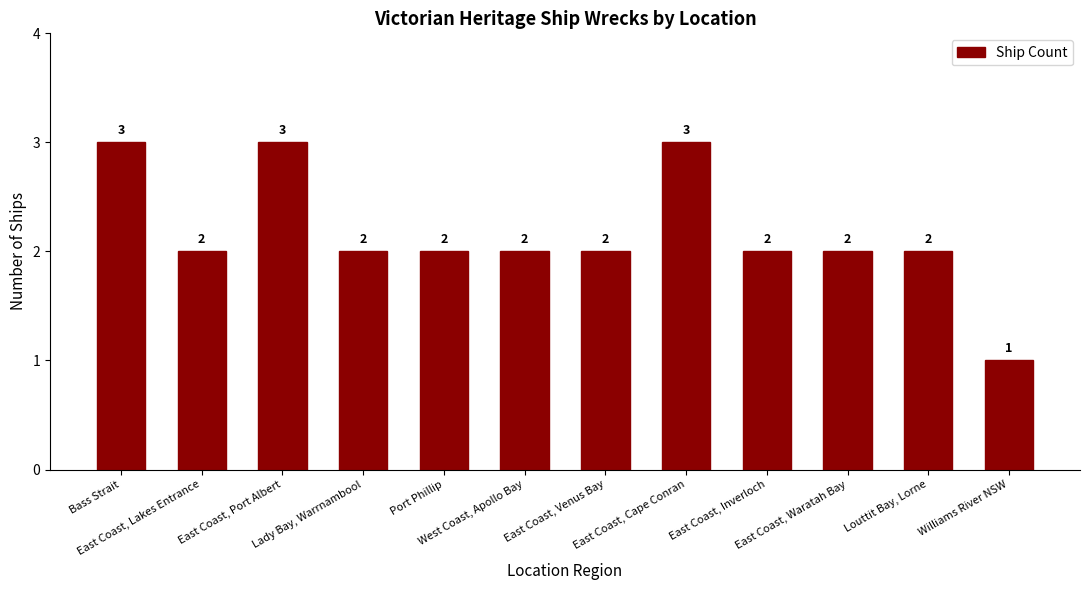

Count the number of categories in the chart.

12